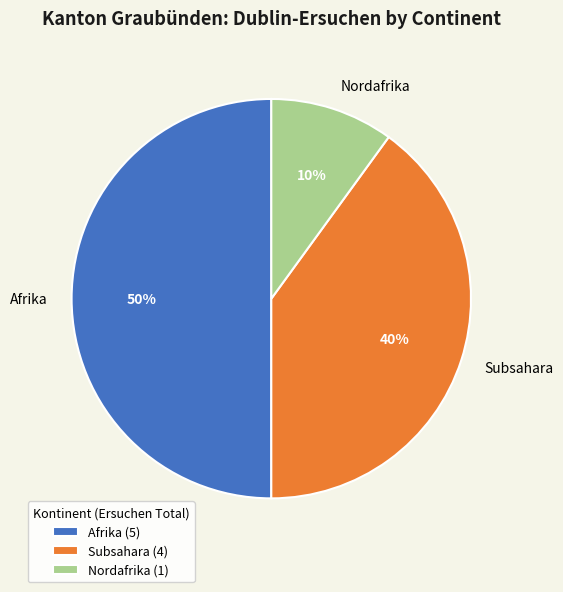

How many slices are in this pie chart?

3